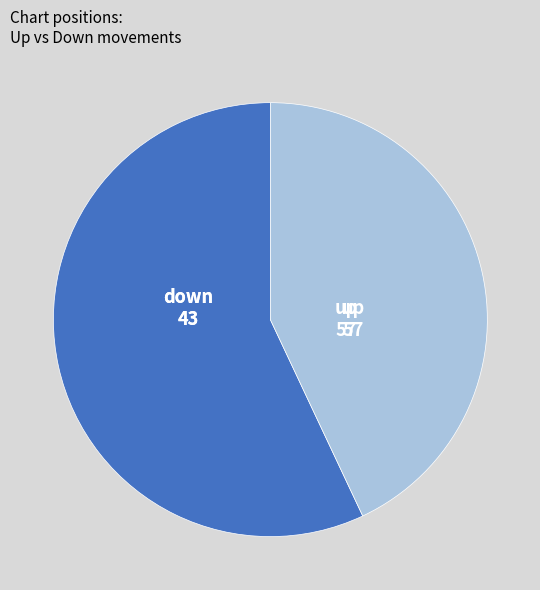

How many segments does this pie chart have?

2